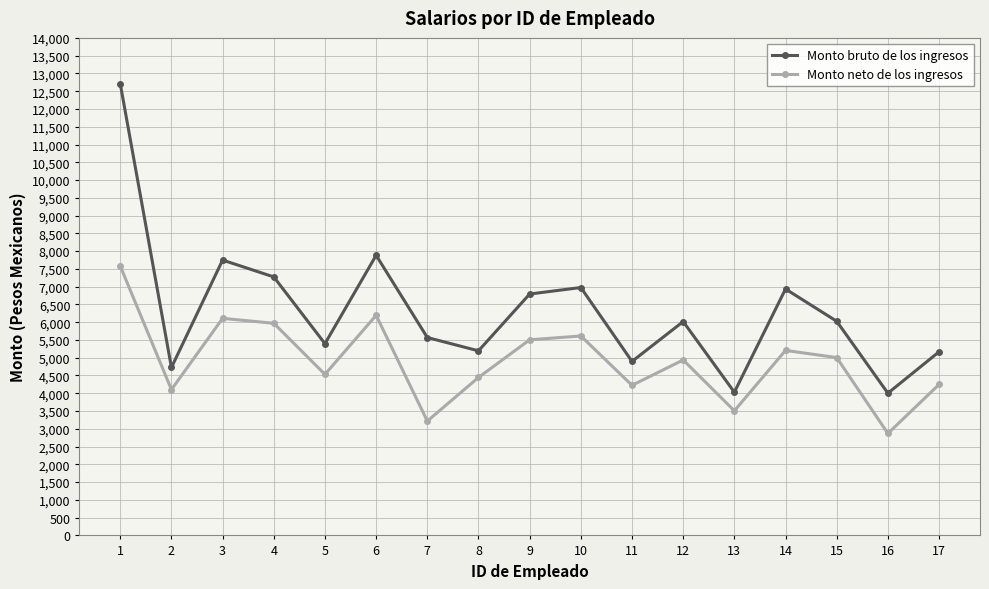

What is the difference between the maximum and minimum values in the Monto neto de los ingresos series?

4710.2